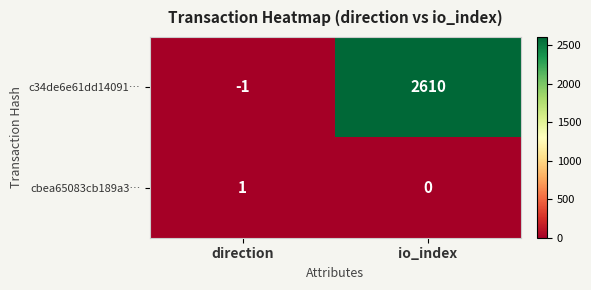

Reading left to right, what are all the values shown in this chart?

c34de6e61dd14091…: direction=-1	io_index=2610
cbea65083cb189a3…: direction=1	io_index=0